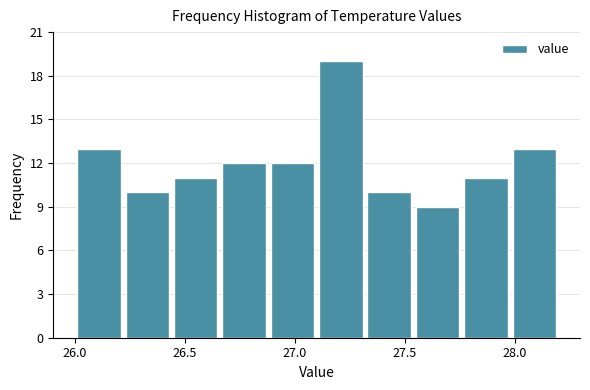

Over which range of the x-axis is the bar tallest?

27.10 to 27.32